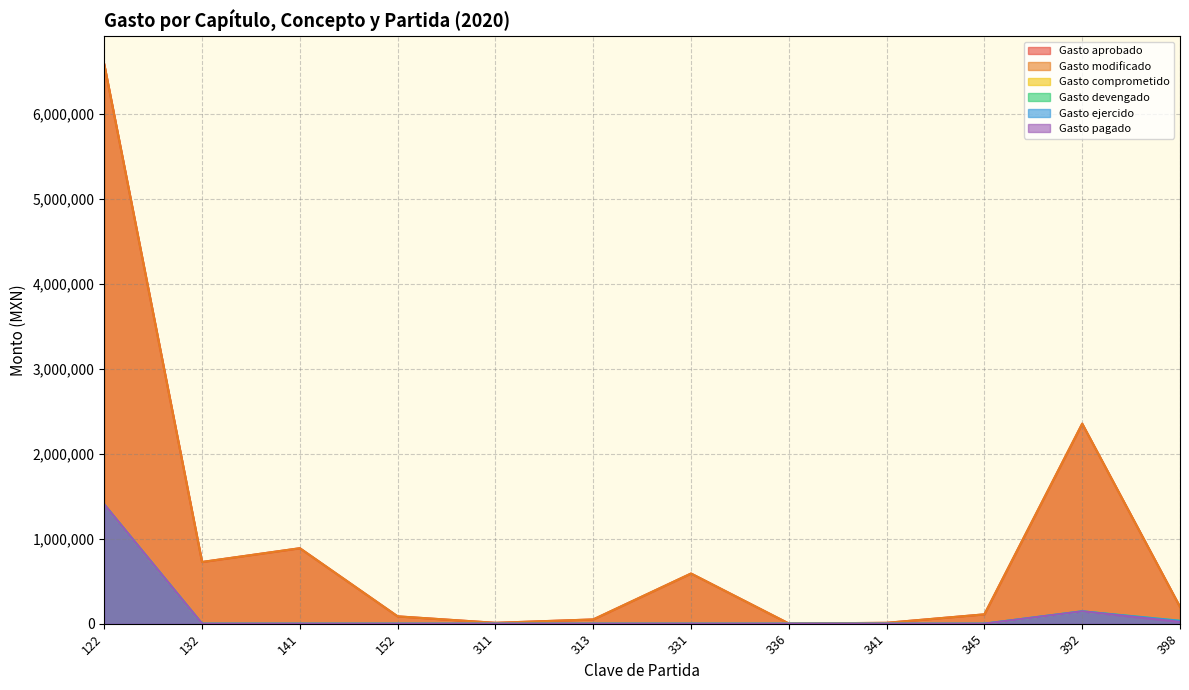

True or false: Gasto modificado and Gasto ejercido cross at least once.

False